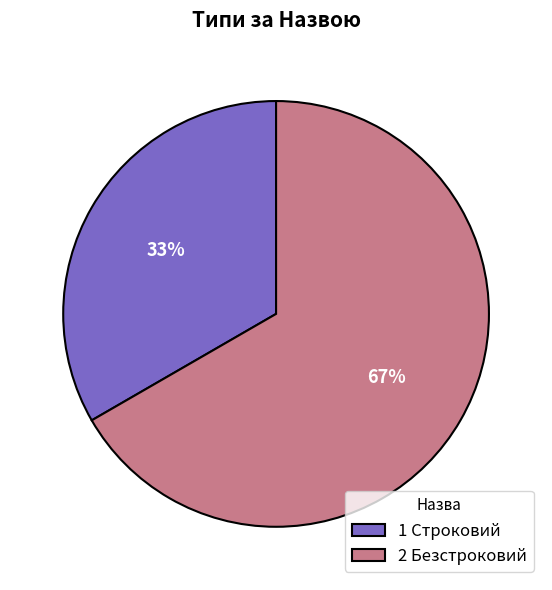

To the nearest percent, what portion does 2 Безстроковий represent?

67%